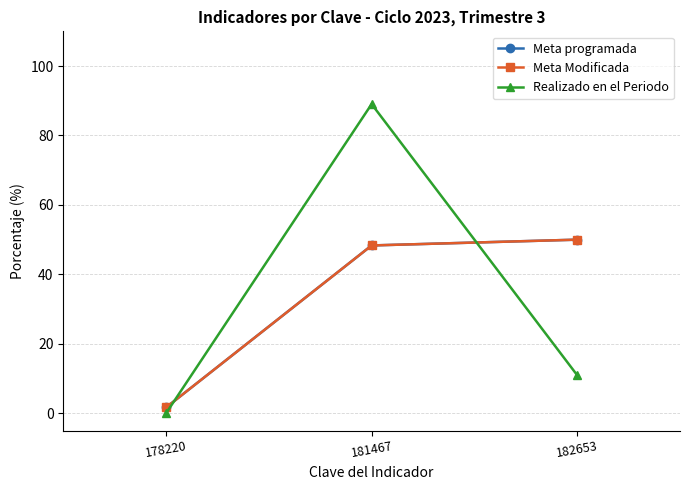

Which label corresponds to the largest value in the chart?

181467